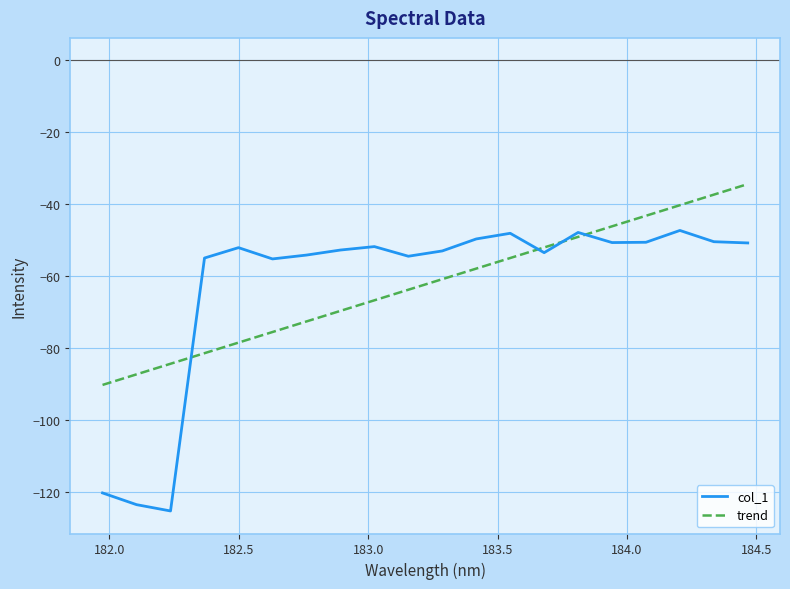

Which series has the largest range (max minus min)?

col_1